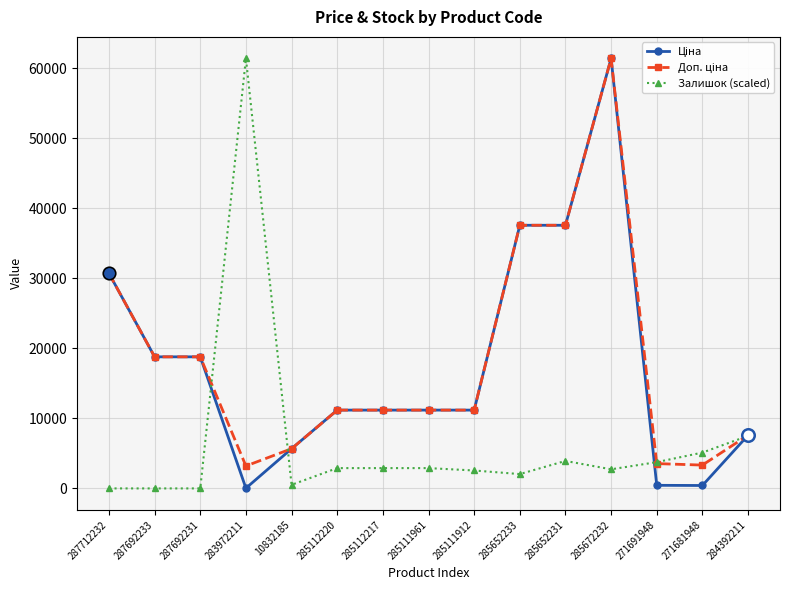

At how many categories does at least one series exceed 25802?

5